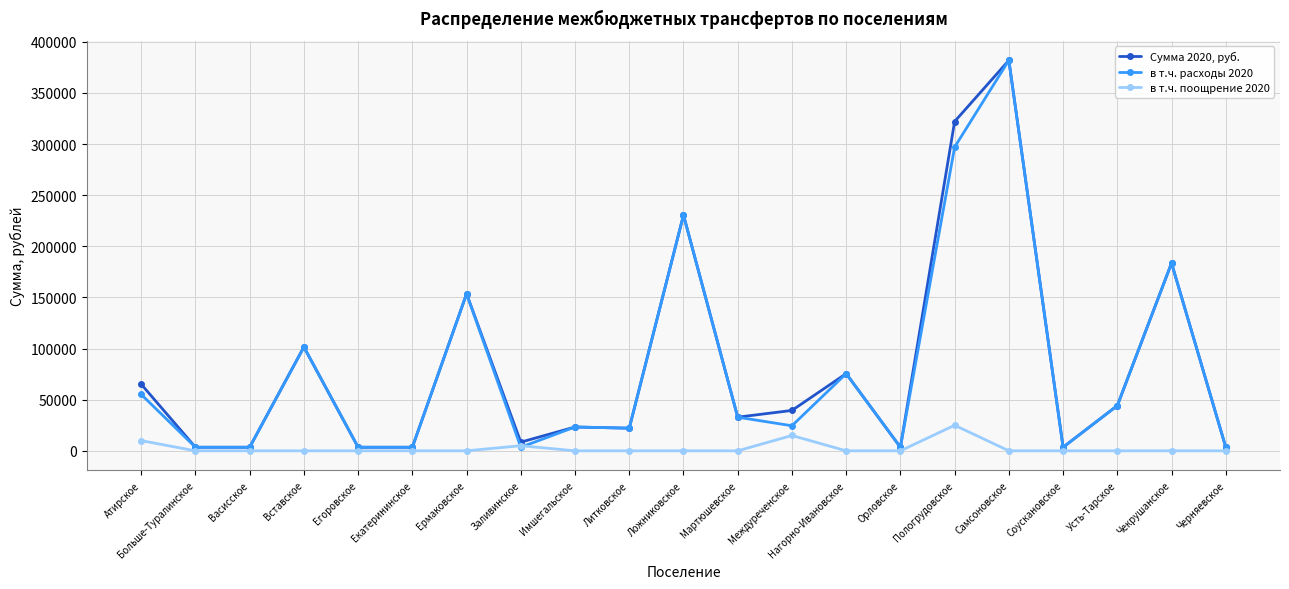

What is the difference between the highest and lowest values at Пологрудовское?

297000.0